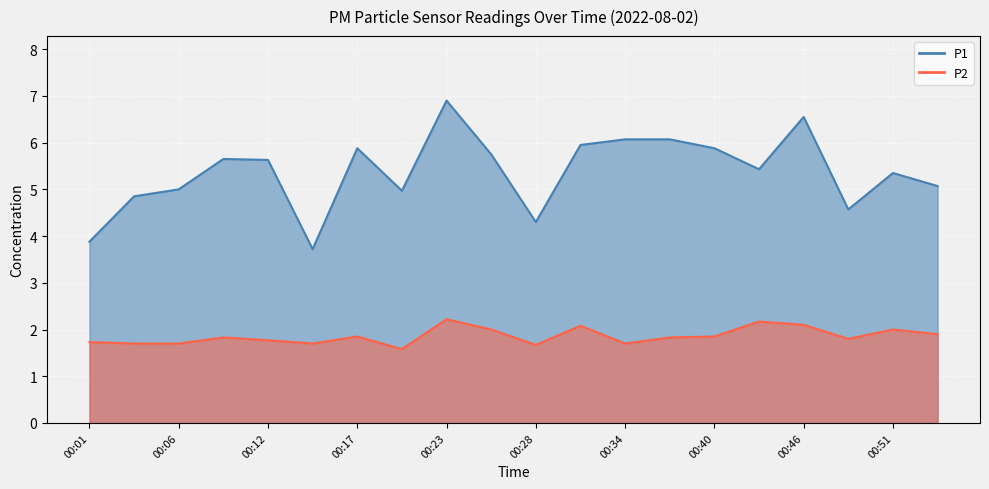

Reading left to right, what are all the values shown in this chart?

P1: 00:01=3.9	00:04=4.8	00:06=5.0	00:09=5.7	00:12=5.6	00:15=3.7	00:17=5.9	00:20=5.0	00:23=6.9	00:26=5.8	00:28=4.3	00:31=6.0	00:34=6.1	00:37=6.1	00:40=5.9	00:43=5.4	00:46=6.5	00:48=4.6	00:51=5.3	00:54=5.1
P2: 00:01=1.7	00:04=1.7	00:06=1.7	00:09=1.8	00:12=1.8	00:15=1.7	00:17=1.9	00:20=1.6	00:23=2.2	00:26=2.0	00:28=1.7	00:31=2.1	00:34=1.7	00:37=1.8	00:40=1.9	00:43=2.2	00:46=2.1	00:48=1.8	00:51=2.0	00:54=1.9